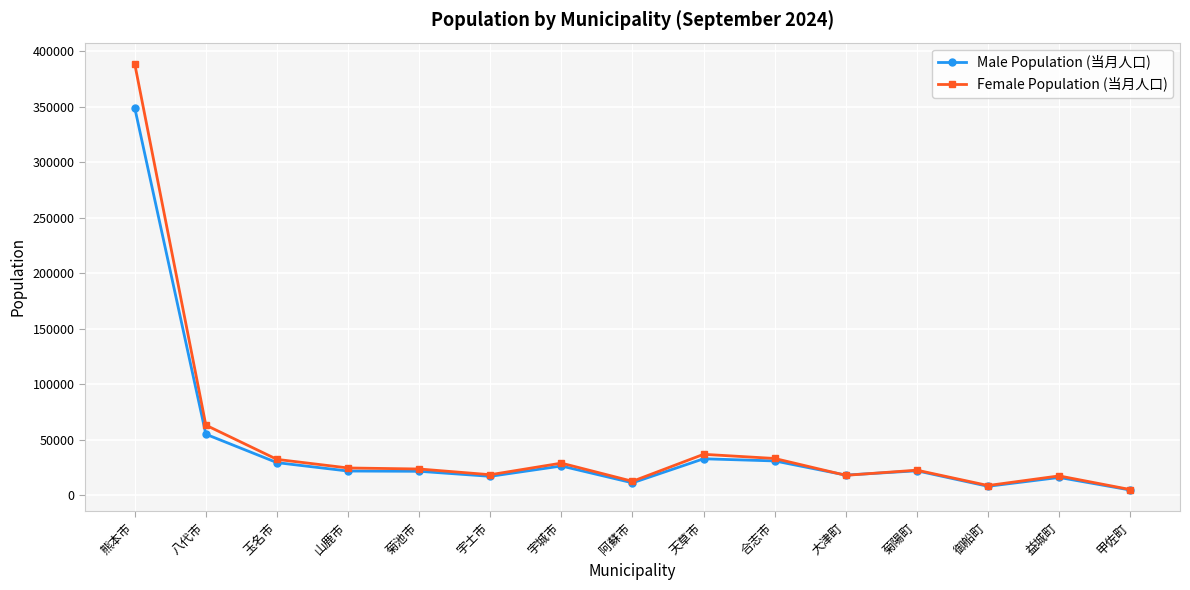

True or false: Male Population (当月人口) has more than 2 interior local peaks.

True